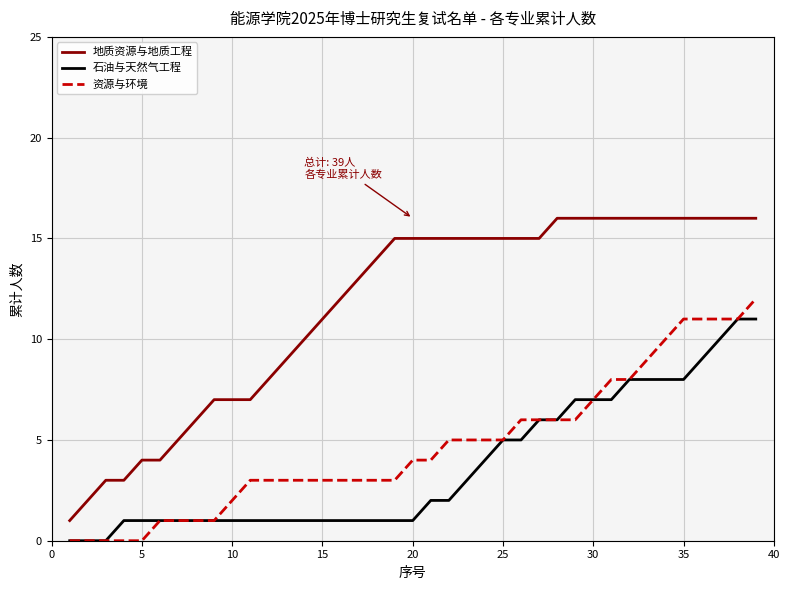

Which series has the widest spread of values?

地质资源与地质工程